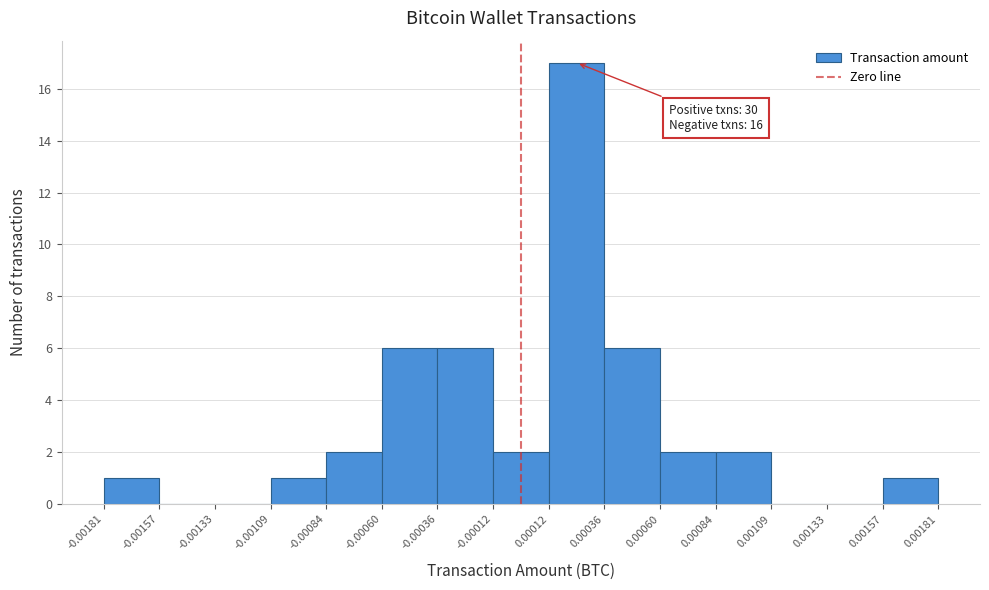

Over which range of the x-axis is the bar tallest?

0.00012 to 0.00036